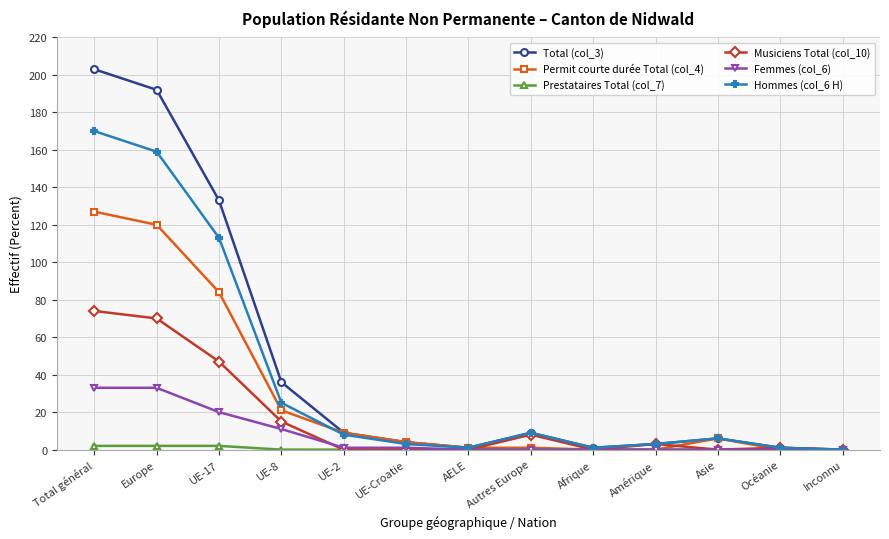

What is the greatest value displayed?

203